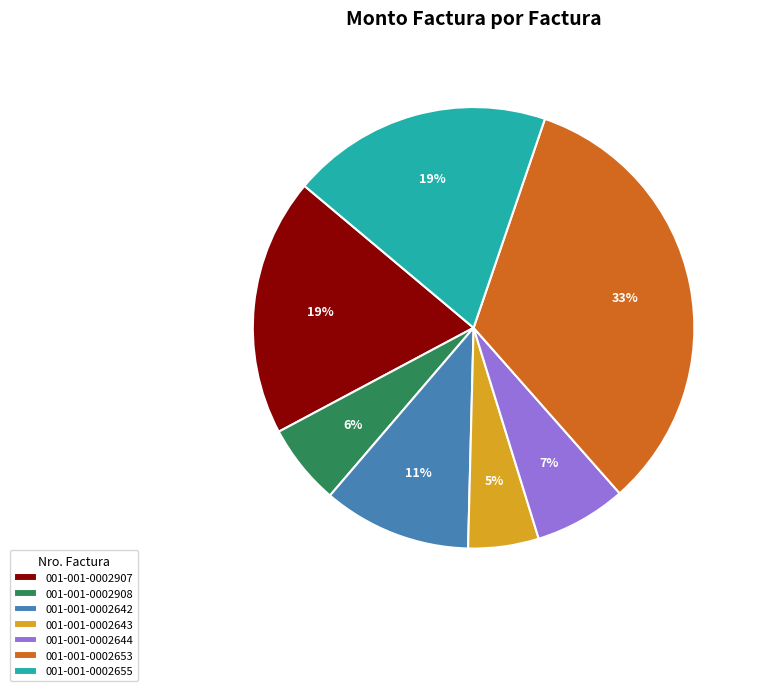

Count the number of slices in the pie.

7